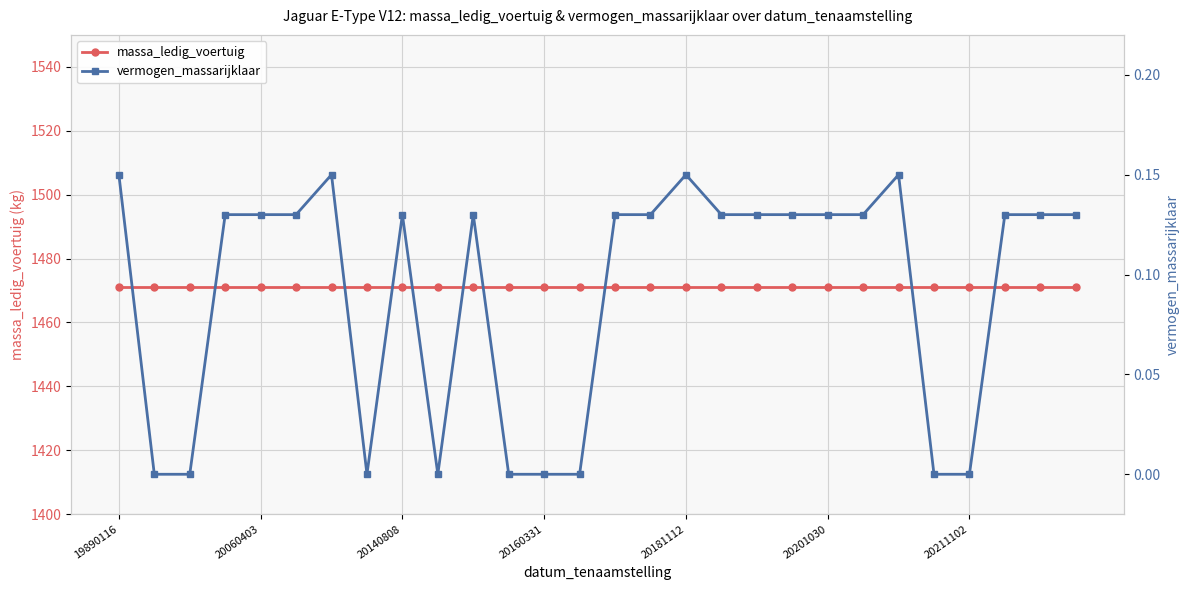

What position from the left is 10?

11